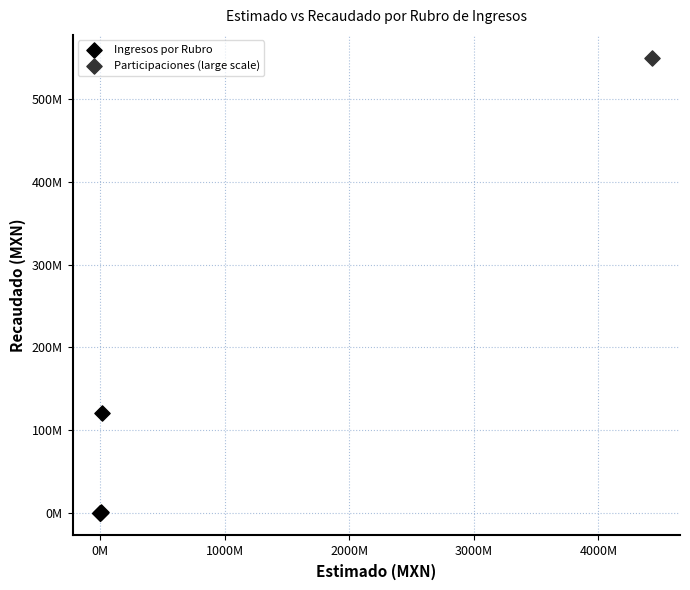

What are all the series names shown in the legend?

Ingresos por Rubro, Participaciones (large scale)